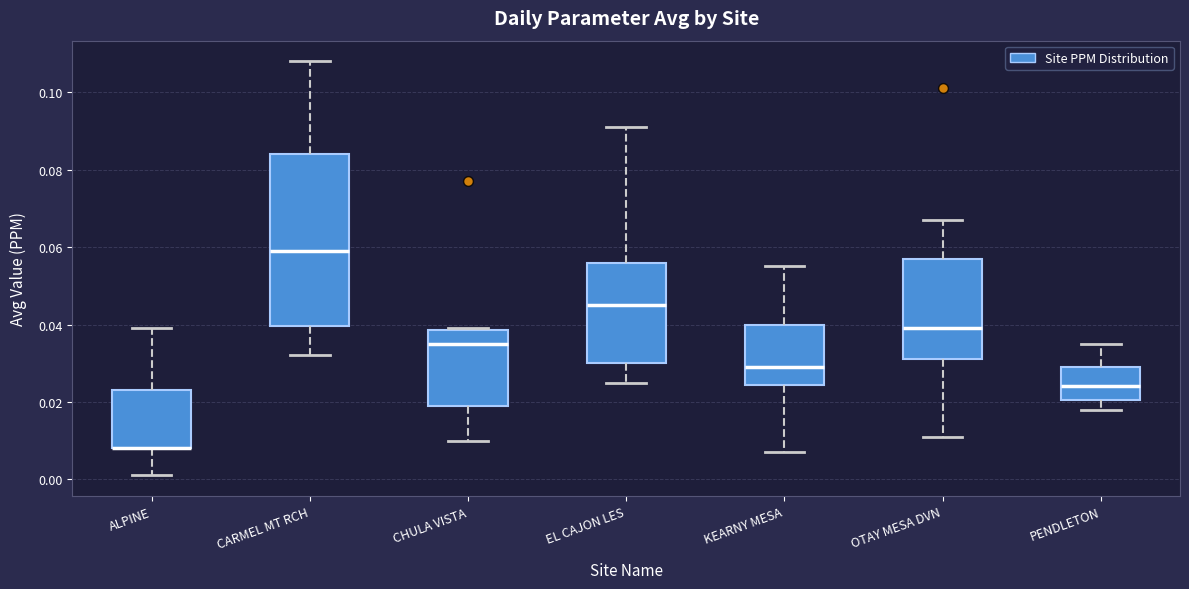

Which box is the tallest, from its lower edge to its upper edge?

CARMEL MT RCH